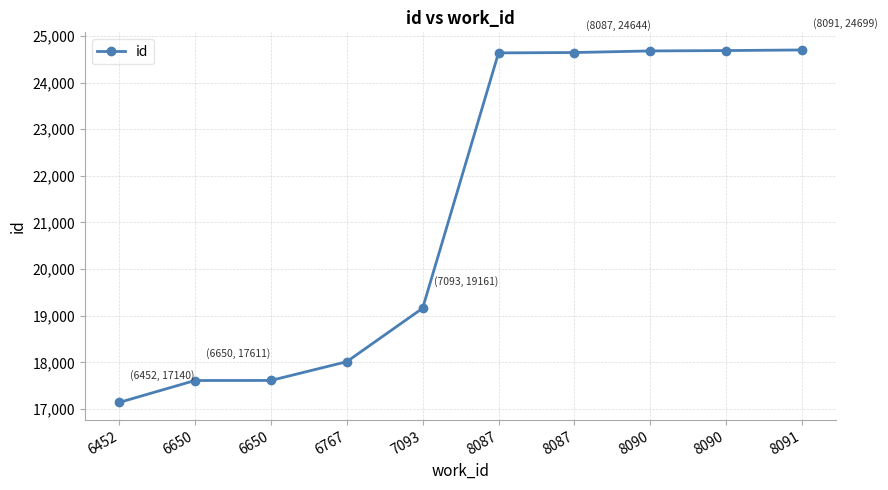

At which category does the chart reach its minimum across all series?

6452